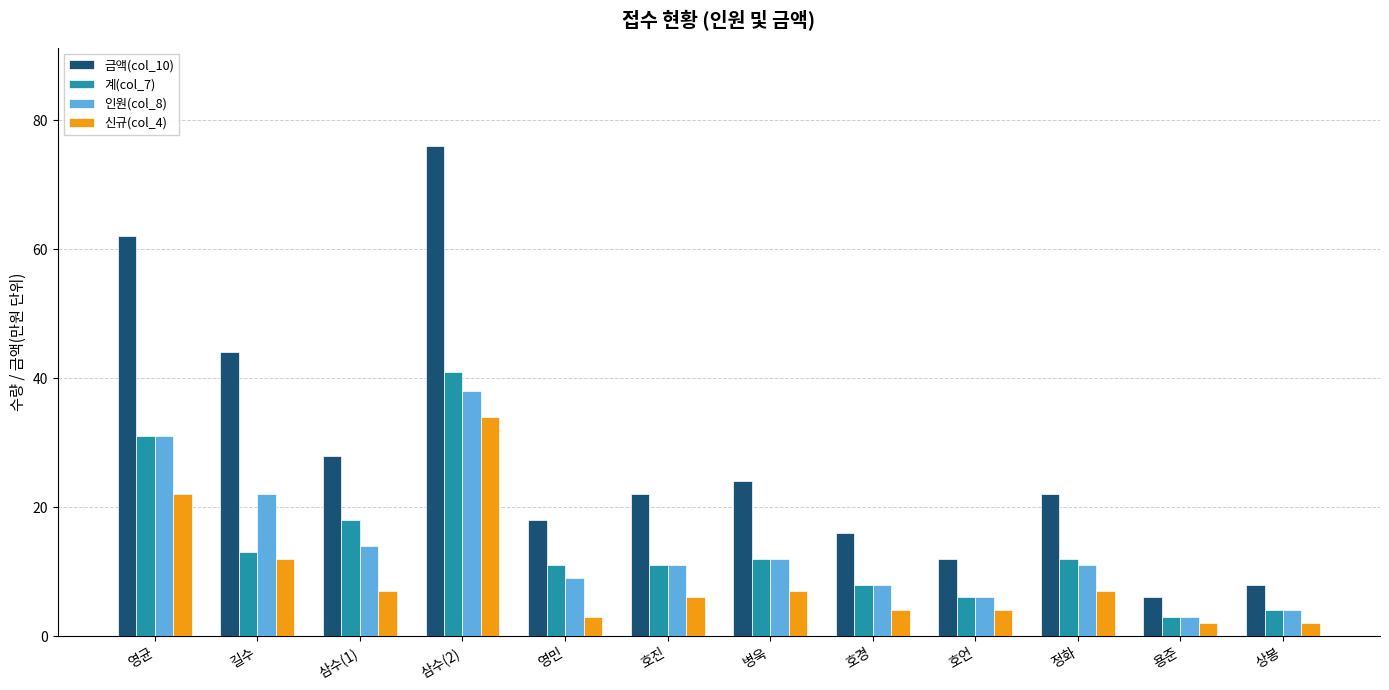

Which series has the widest spread of values?

금액(col_10)